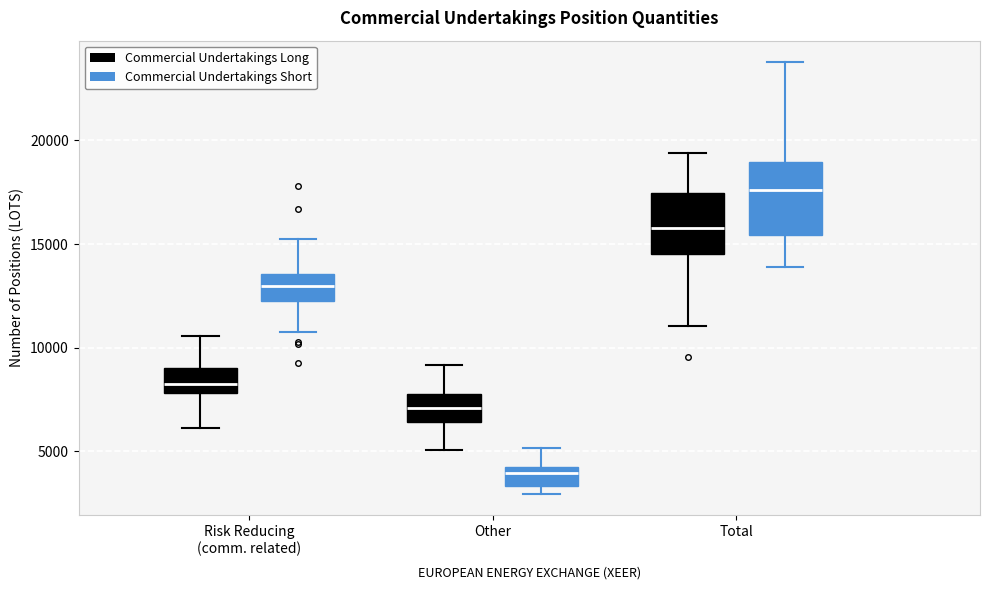

Reading left to right, transcribe this box plot: for each box, give where its median line is, the range the box spans, and where its two whiskers end, as read against the y-axis. The values are not printed on the chart, so give them approximately, as read against the axis.

Risk Reducing (comm. related) (Commercial Undertakings Long): median 8500, box 8000 to 9000, whiskers 6000 to 10500
Risk Reducing (comm. related) (Commercial Undertakings Short): median 13000, box 12500 to 13500, whiskers 10500 to 15000
Other (Commercial Undertakings Long): median 7000, box 6500 to 7500, whiskers 5000 to 9000
Other (Commercial Undertakings Short): median 4000 (just below the box's upper edge), box 3500 to 4000, whiskers 3000 to 5000
Total (Commercial Undertakings Long): median 16000, box 14500 to 17500, whiskers 11000 to 19500
Total (Commercial Undertakings Short): median 17500, box 15500 to 19000, whiskers 14000 to 24000